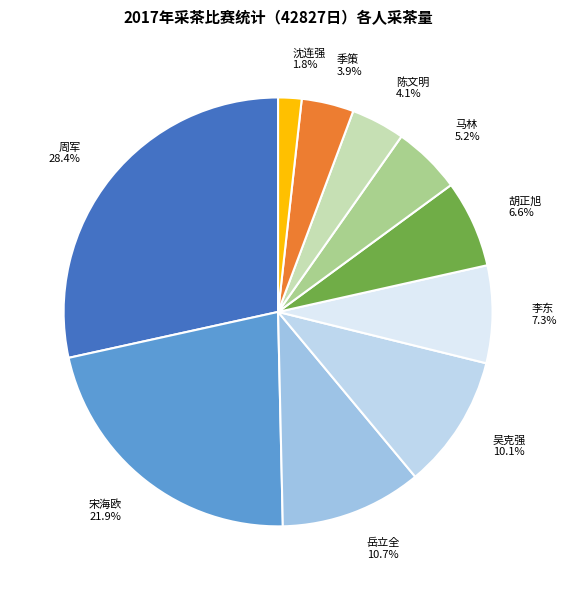

Approximately how many times larger is the value at 季策 compared to 宋海欧?

0.2